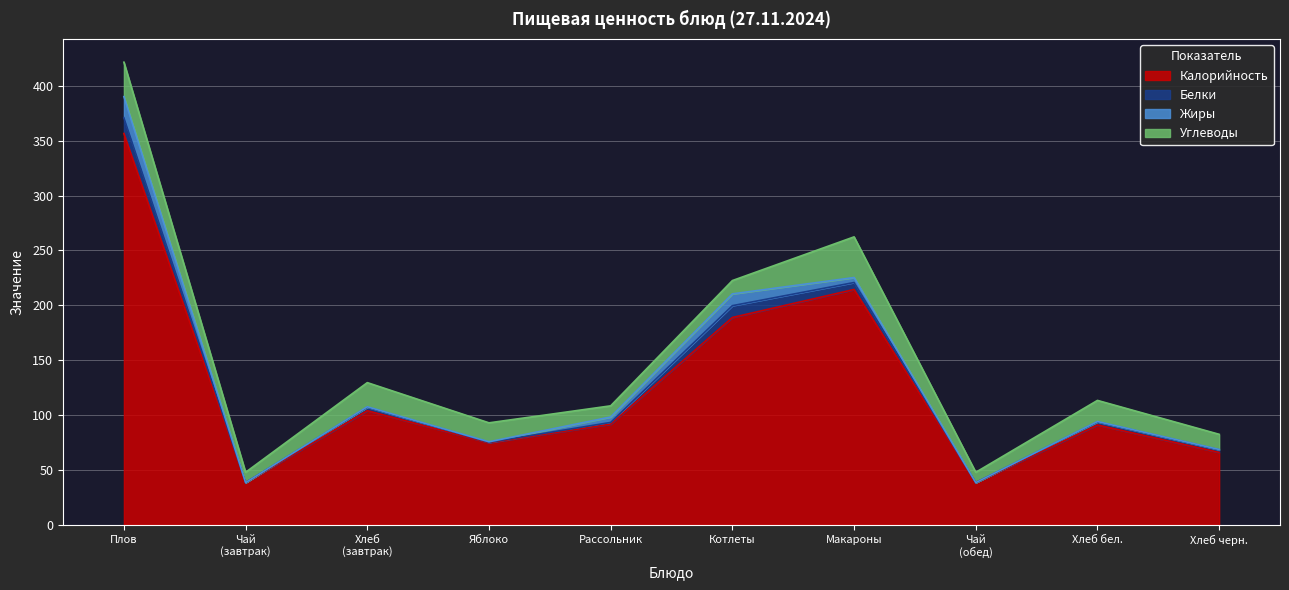

At which label is Калорийность closest to 197?

Котлеты